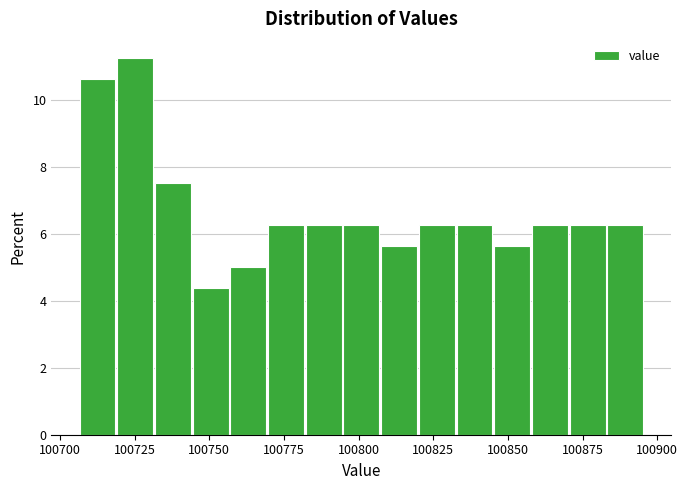

Around what value on the x-axis is the tallest bar? Give the approximate position of its centre, as read against the axis.

100725